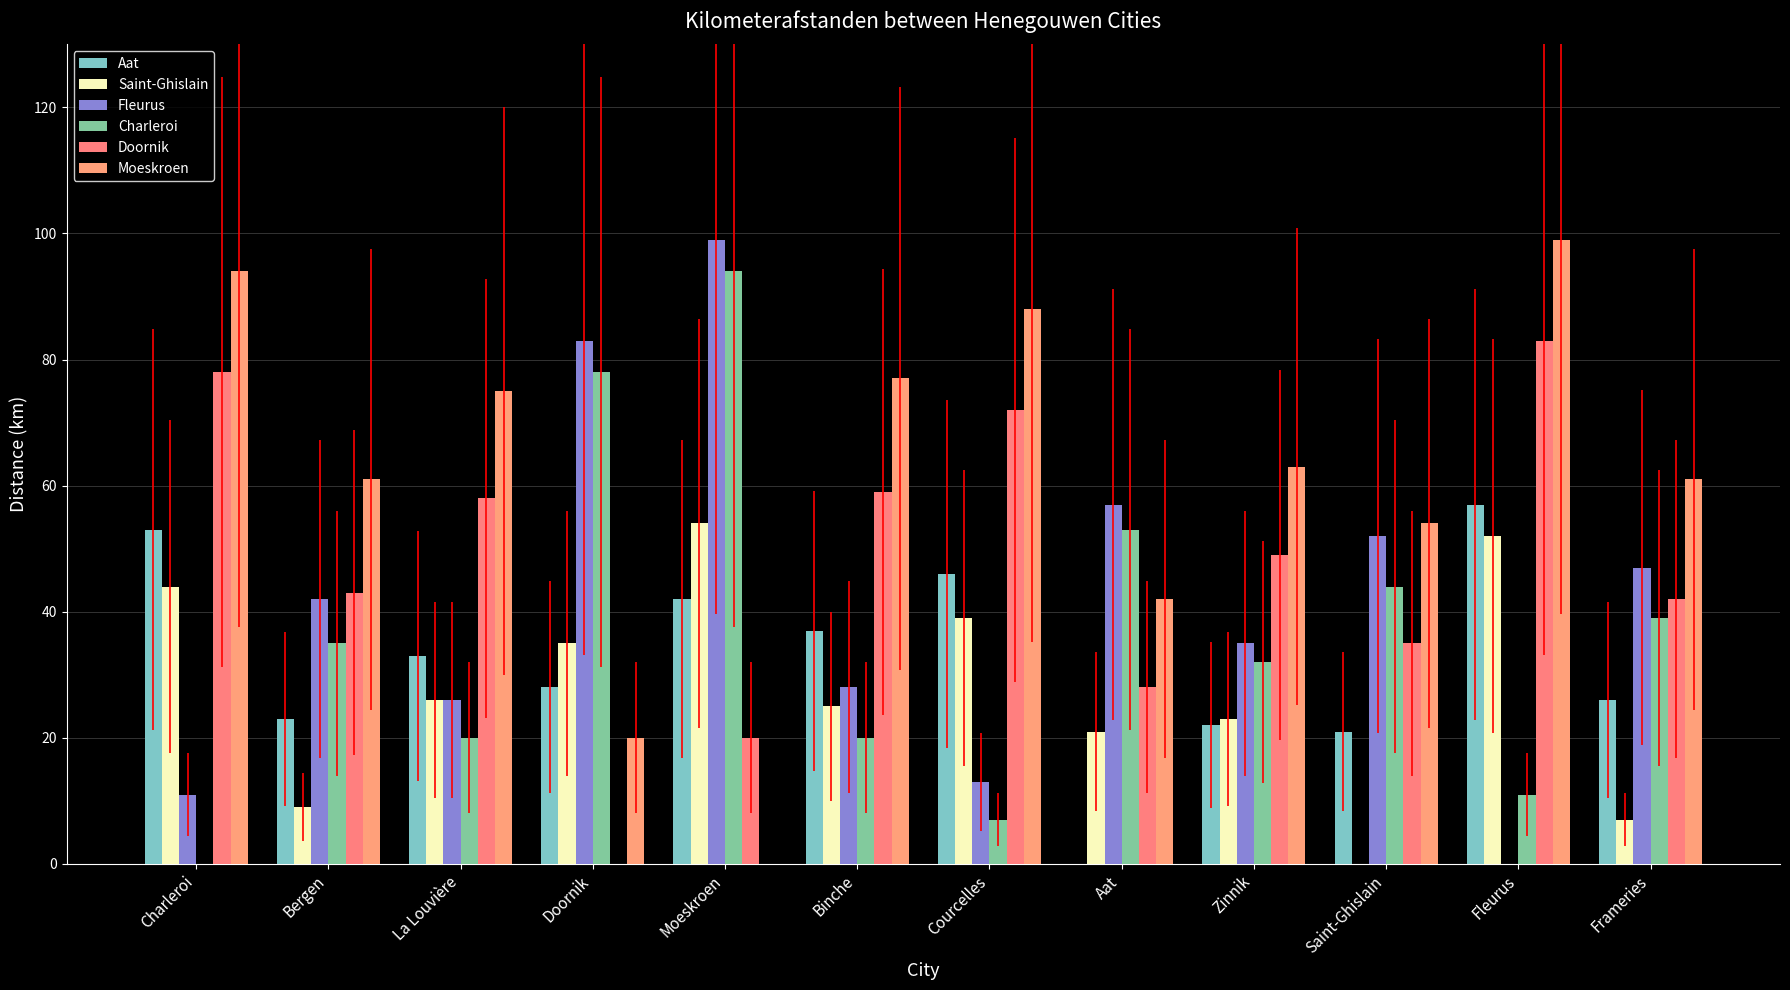

What is the difference between the maximum and minimum values in the Fleurus series?

99